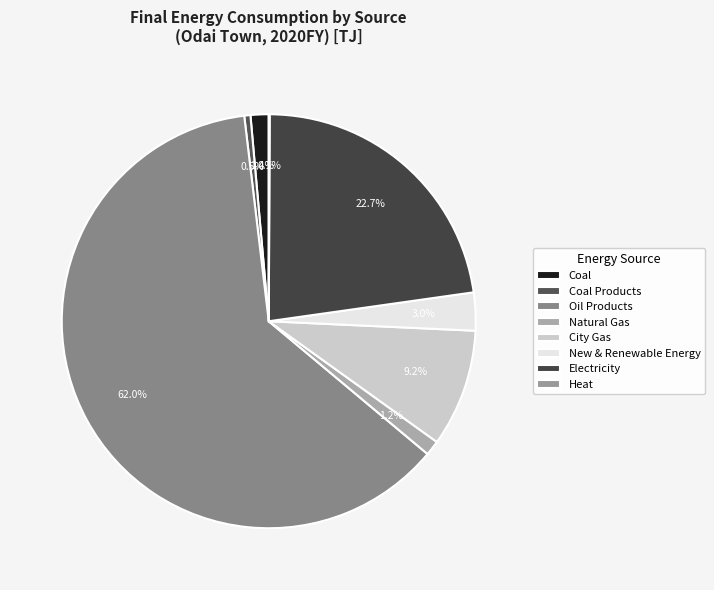

What is the majority slice?

Oil Products